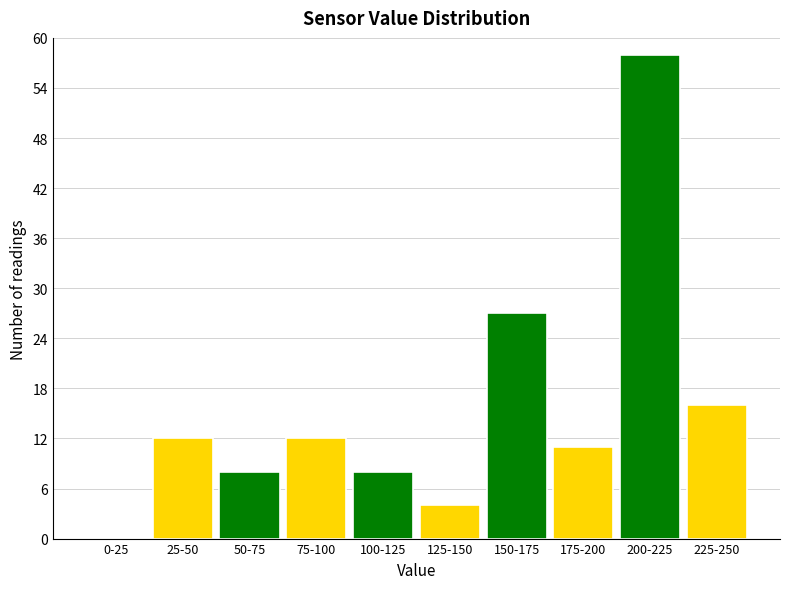

Reading left to right, list all the values displayed in this chart.

0-25=0	25-50=12	50-75=8	75-100=12	100-125=8	125-150=4	150-175=27	175-200=11	200-225=58	225-250=16